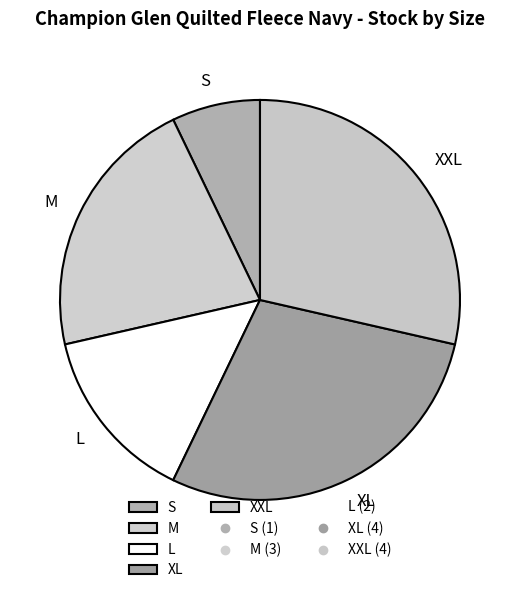

True or false: XXL accounts for 29% of the total.

True